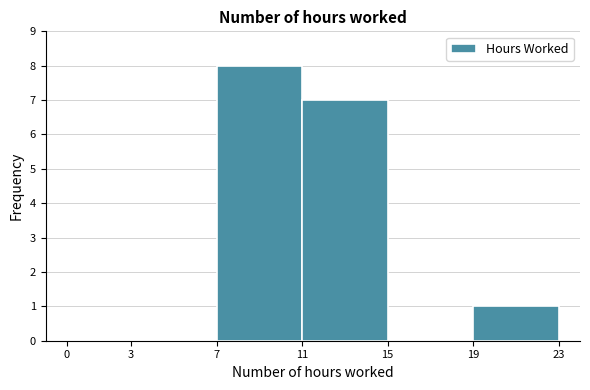

Over which range of the x-axis is the bar tallest?

7 to 11